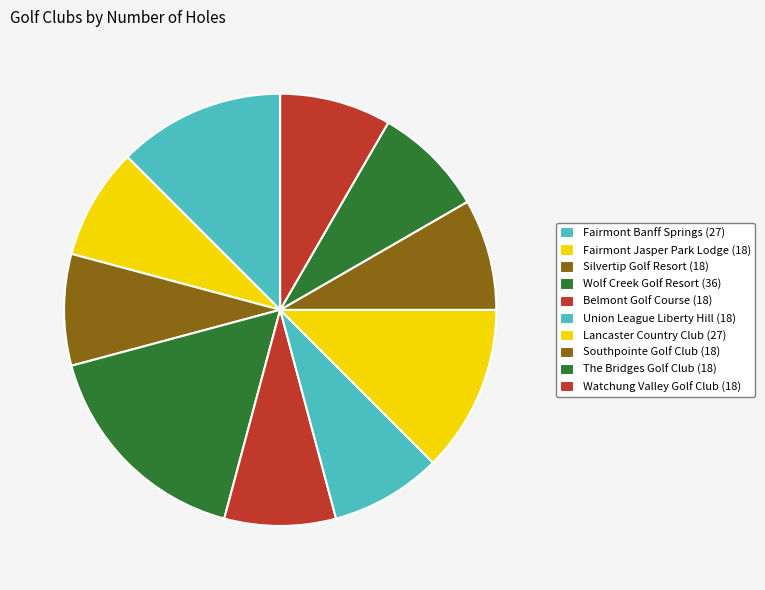

What is the change in value from Fairmont Banff Springs to Southpointe Golf Club?

-9